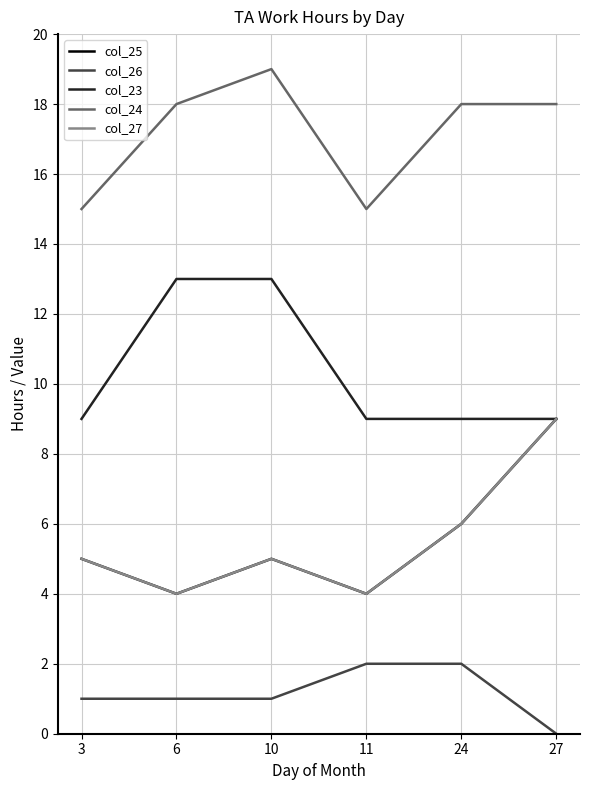

Read the col_27 value at 6.

4